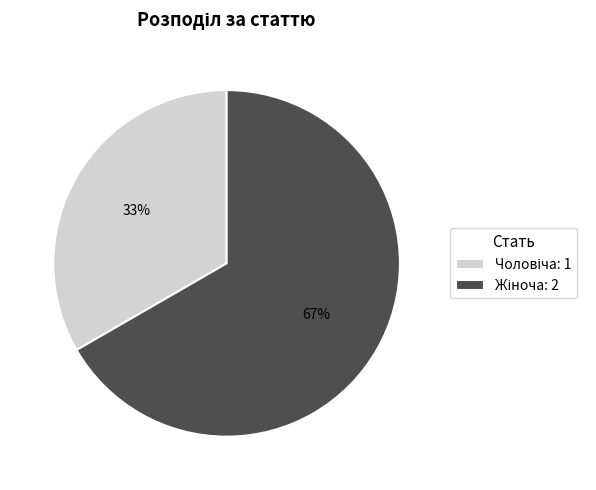

To the nearest percent, what is the average slice percentage?

50%